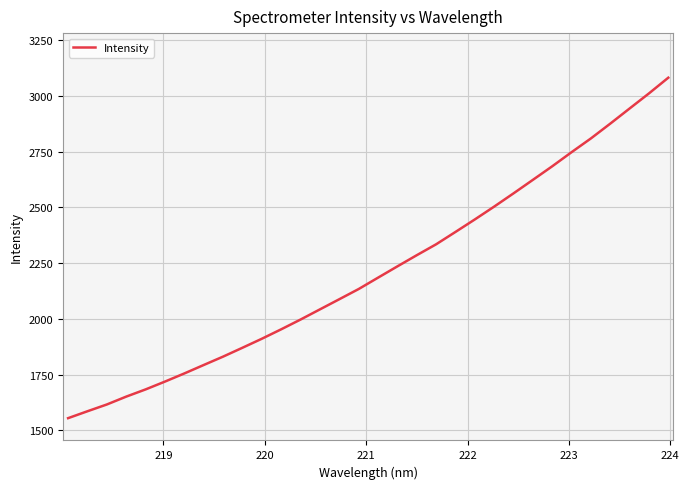

True or false: the data has more than 2 interior local peaks.

False